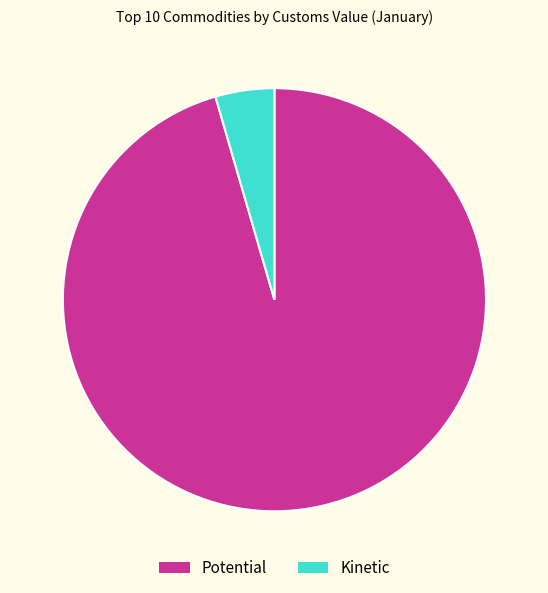

Does any single category account for the majority?

Yes